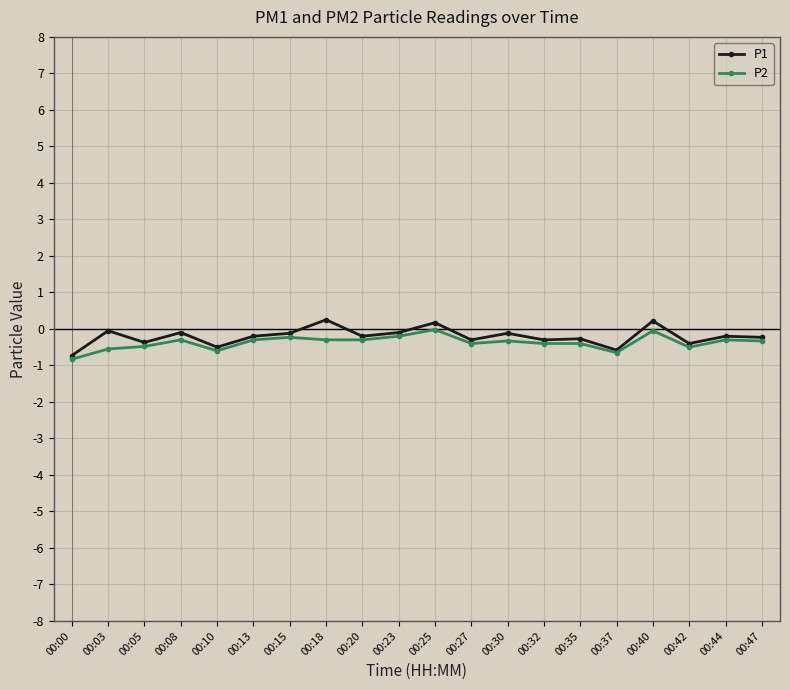

At which category does P1 reach its first local peak?

00:03